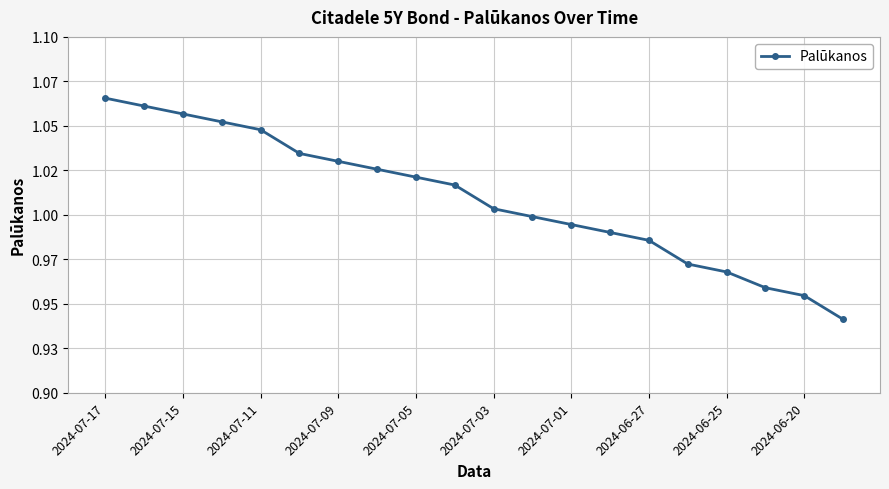

Is this an area chart (filled region under the line)?

No